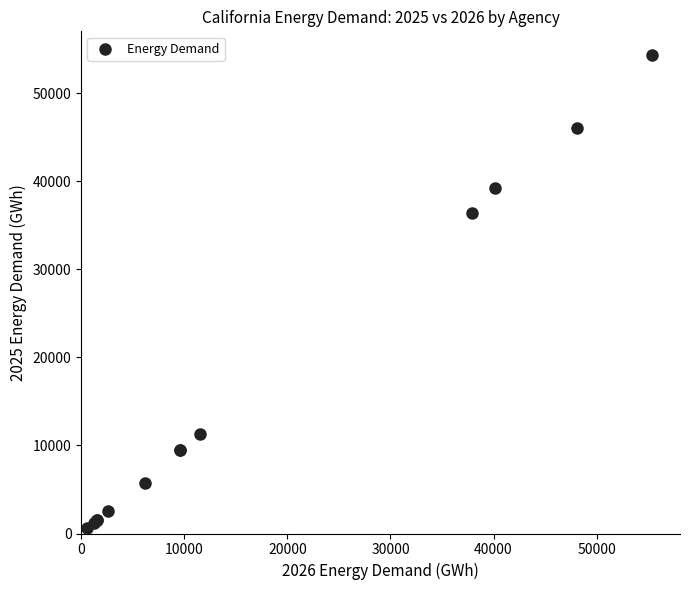

What Y value in the scatter plot is closest to 27443?

36354.3